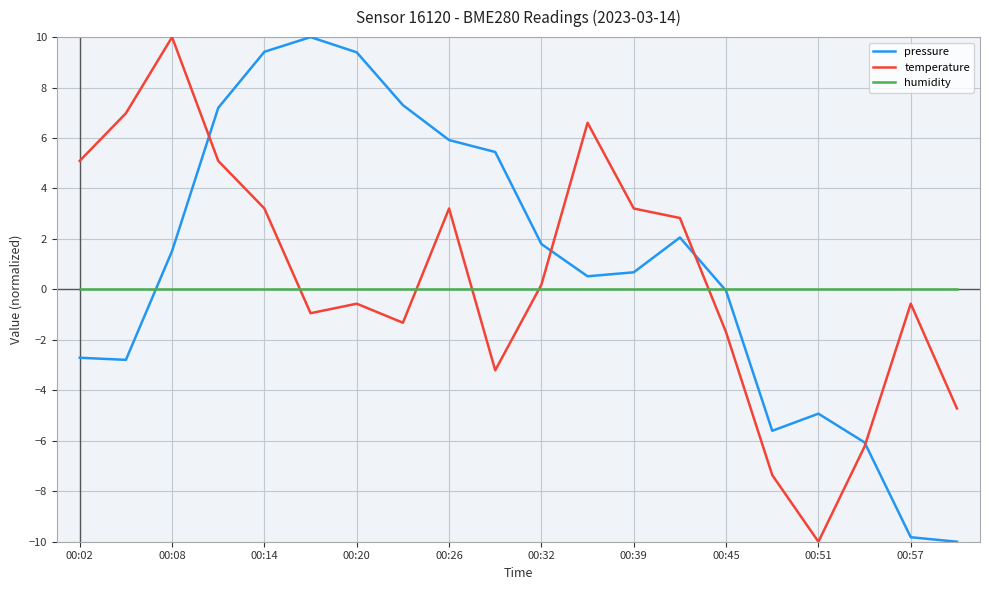

What is the smallest value displayed?

-10.0